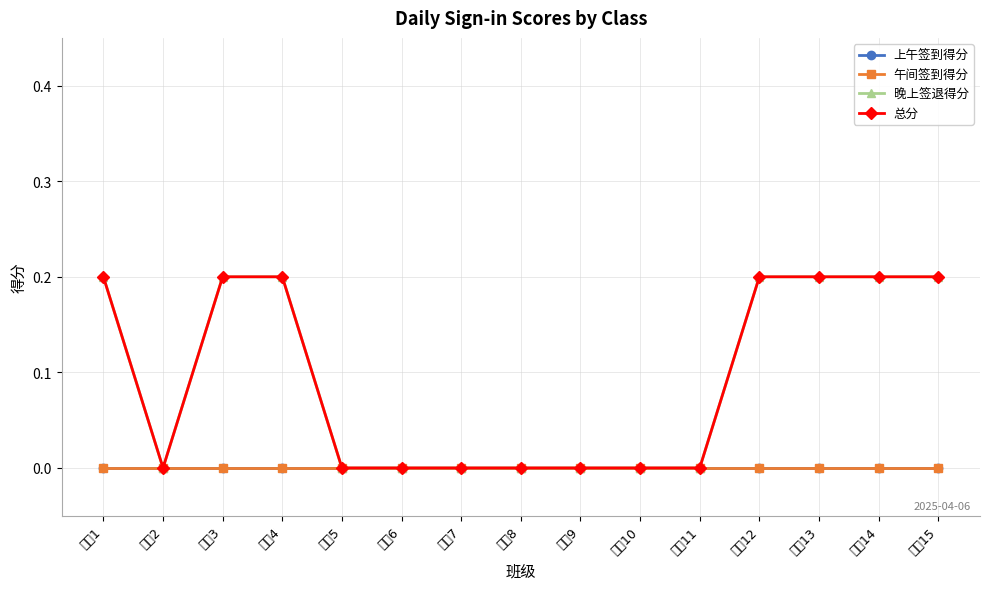

True or false: 上午签到得分 has a value of 0.0 at 高一2.

True